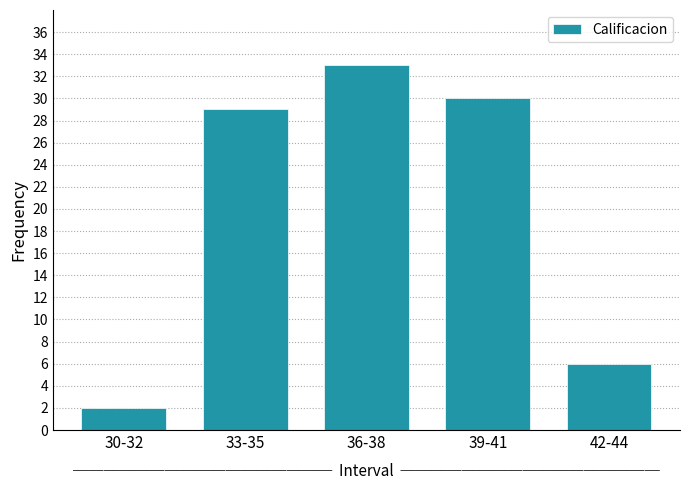

Reading left to right, what are all the values shown in this chart?

30-32=2	33-35=29	36-38=33	39-41=30	42-44=6